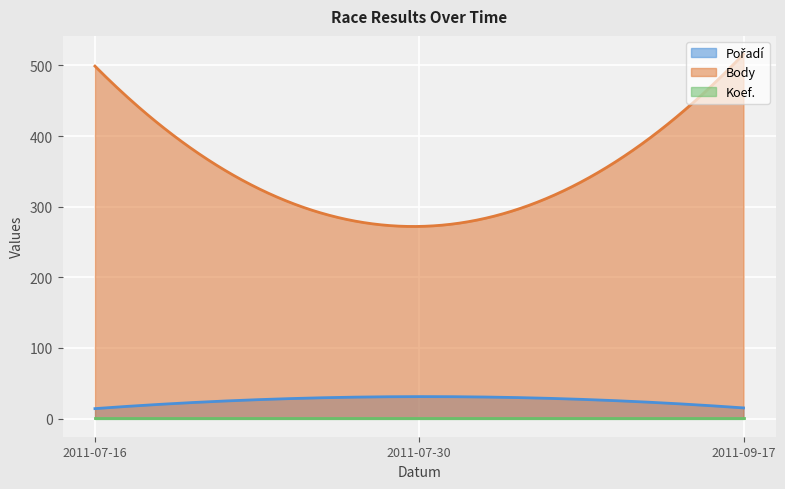

At which label does Pořadí reach its peak?

2011-07-30